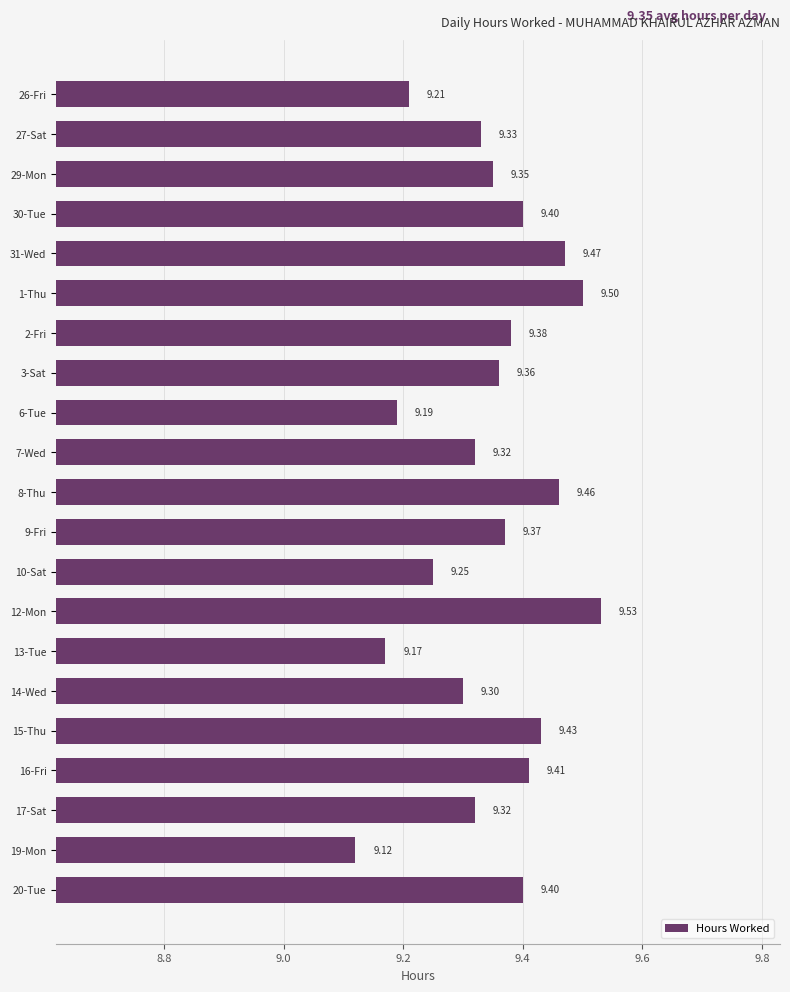

What is the sum of all values?

196.3